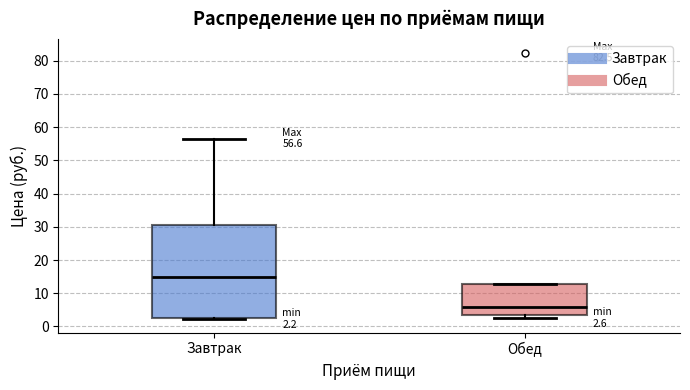

Which box is the tallest, from its lower edge to its upper edge?

Завтрак